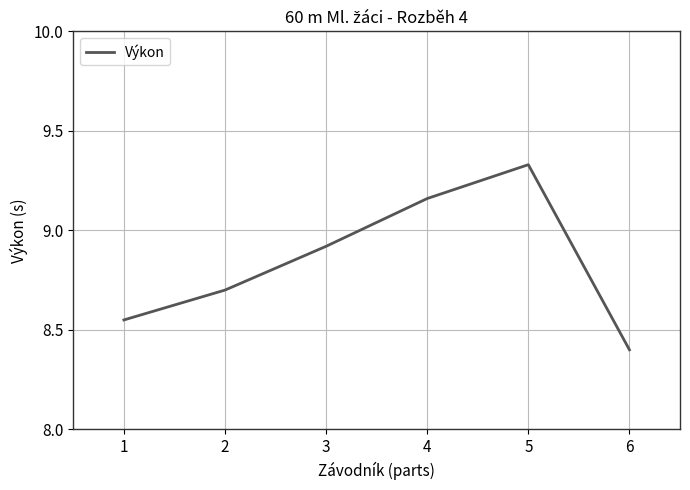

How many categories are shown in the chart?

6